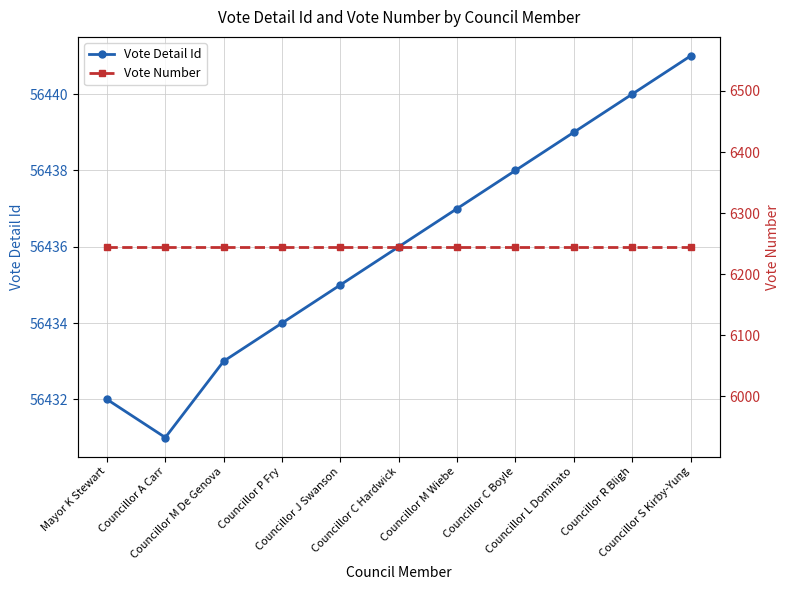

How many series are shown in this chart?

2